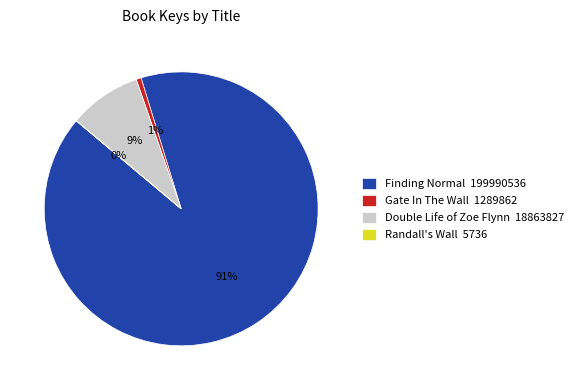

To the nearest percent, what is the combined percentage of Finding Normal and Gate In The Wall?

91%